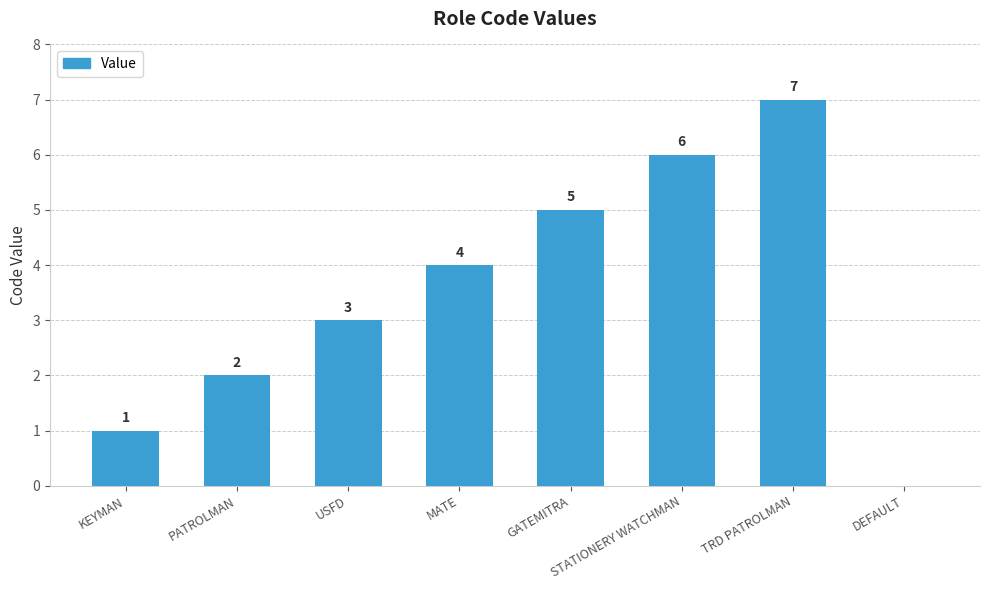

Are the bars horizontal?

No